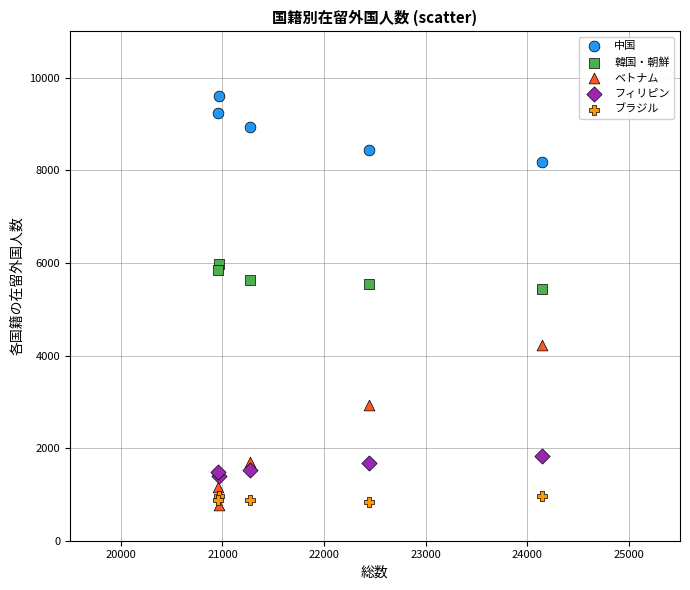

Across all series, what Y value is closest to 5191?

5434